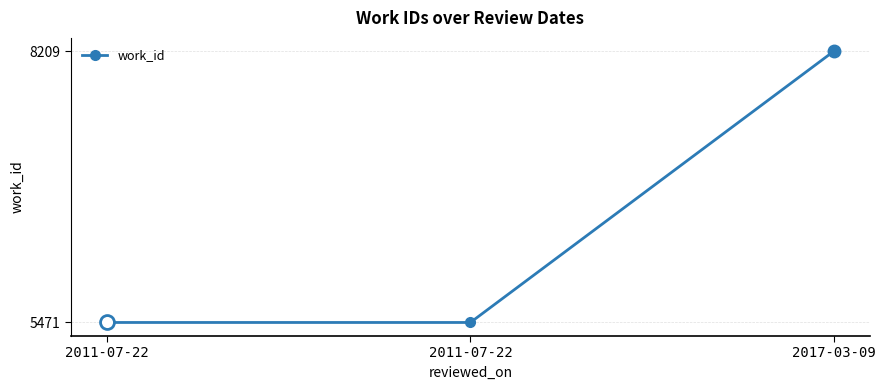

What is the label of the 1st point from the right?

2017-03-09